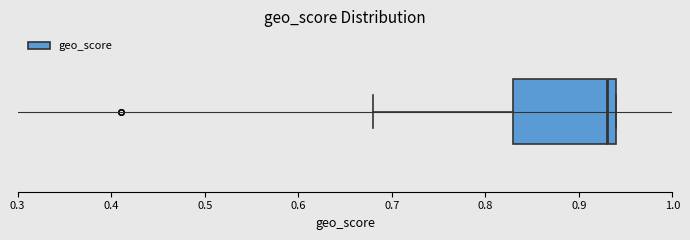

Read this box plot against the x-axis: the position of the median line, the range covered by the box, and the ends of both whiskers. The values are not printed on the chart, so give them approximately, as read against the axis.

median 0.93, box 0.83 to 0.94, whiskers 0.68 to 0.94